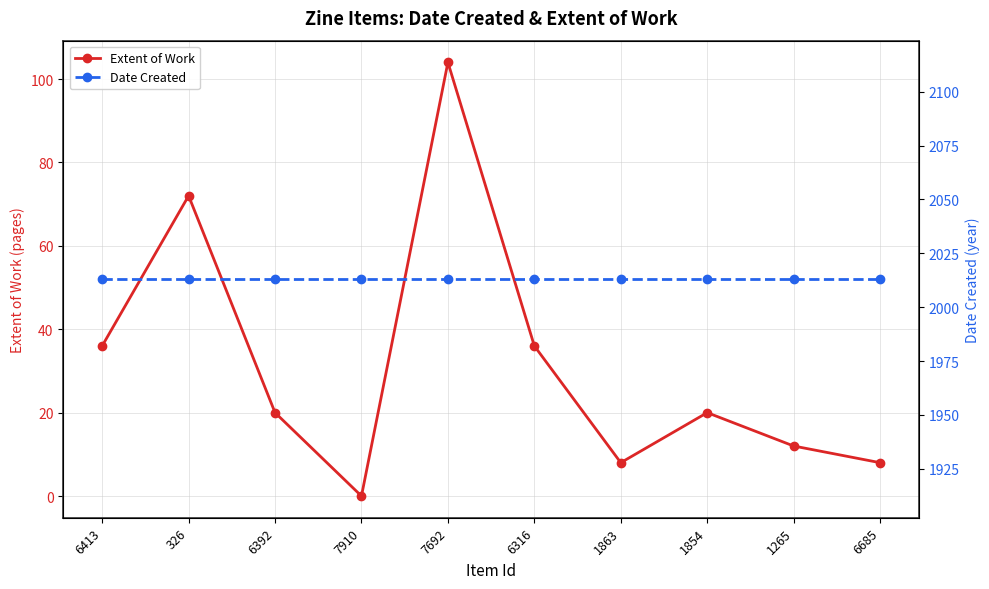

Is the value of Extent of Work at 7692 greater than the value of Date Created at 6392?

No